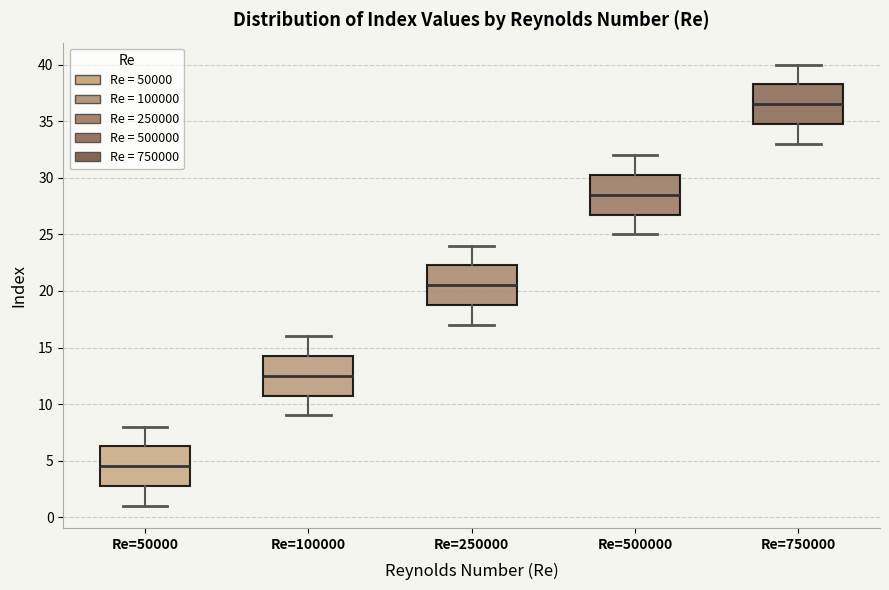

Reading left to right, transcribe this box plot: for each box, give where its median line is, the range the box spans, and where its two whiskers end, as read against the y-axis. The values are not printed on the chart, so give them approximately, as read against the axis.

Re=50000: median 4.5, box 3.0 to 6.5, whiskers 1.0 to 8.0
Re=100000: median 12.5, box 11.0 to 14.5, whiskers 9.0 to 16.0
Re=250000: median 20.5, box 19.0 to 22.5, whiskers 17.0 to 24.0
Re=500000: median 28.5, box 27.0 to 30.5, whiskers 25.0 to 32.0
Re=750000: median 36.5, box 35.0 to 38.5, whiskers 33.0 to 40.0